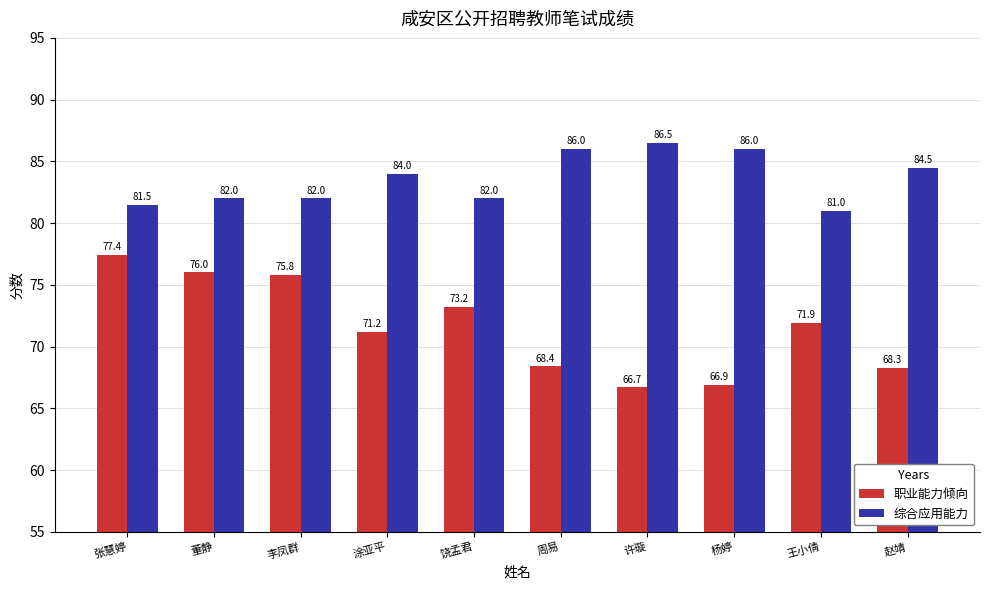

Is the value of 综合应用能力 at 许璇 greater than the value of 职业能力倾向 at 涂亚平?

Yes